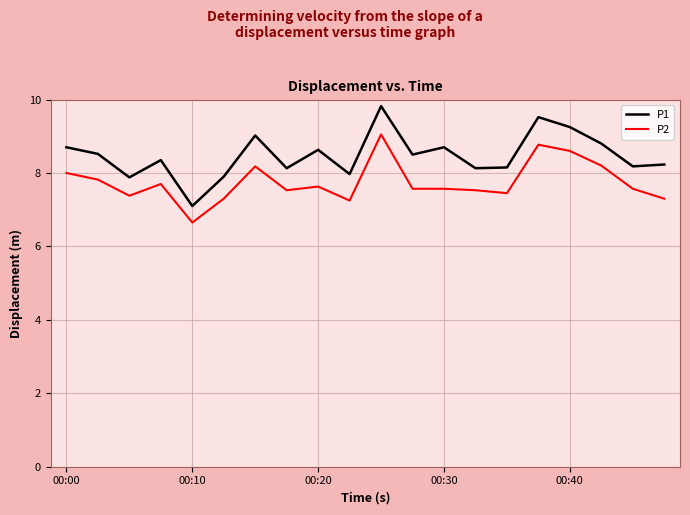

What is the highest value of the P1 series?

9.8